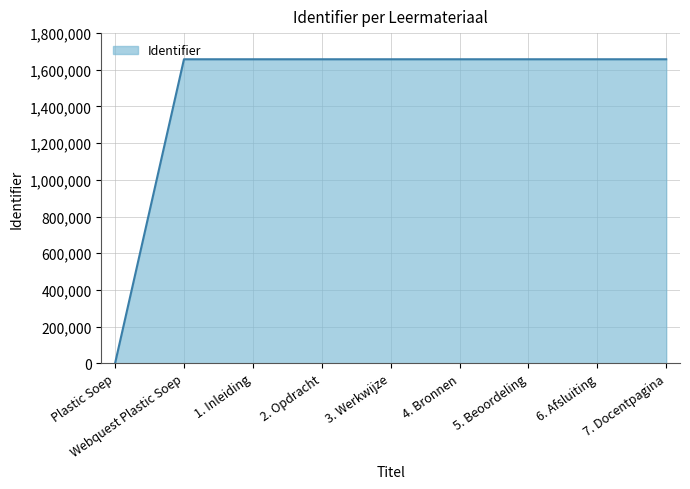

What is the difference between the maximum and minimum values?

1657426